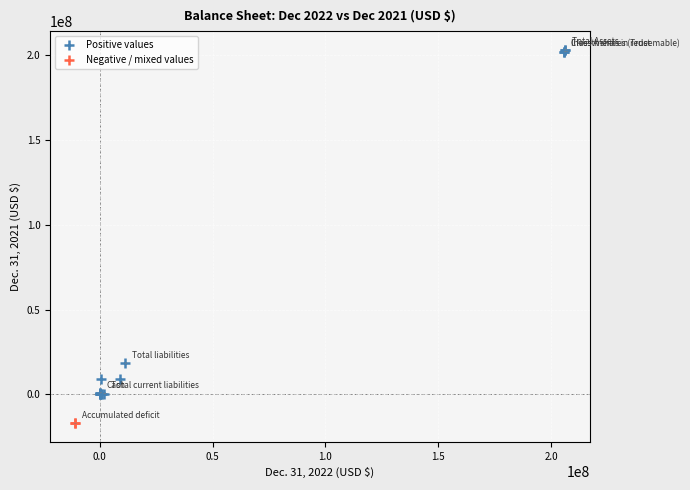

Which series has the largest Y range (max minus min)?

Positive values